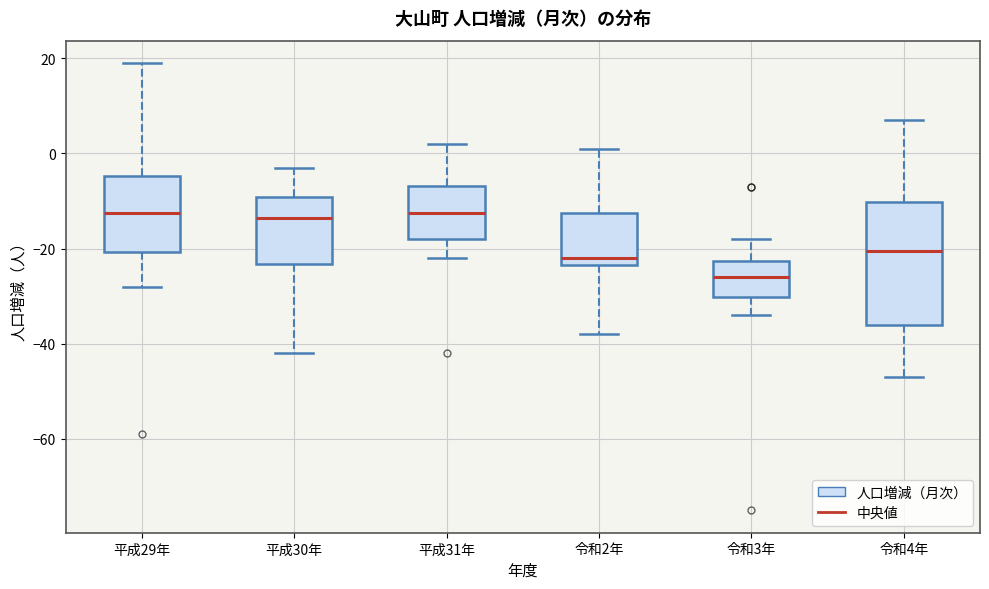

Which box has the lowest median line?

令和3年